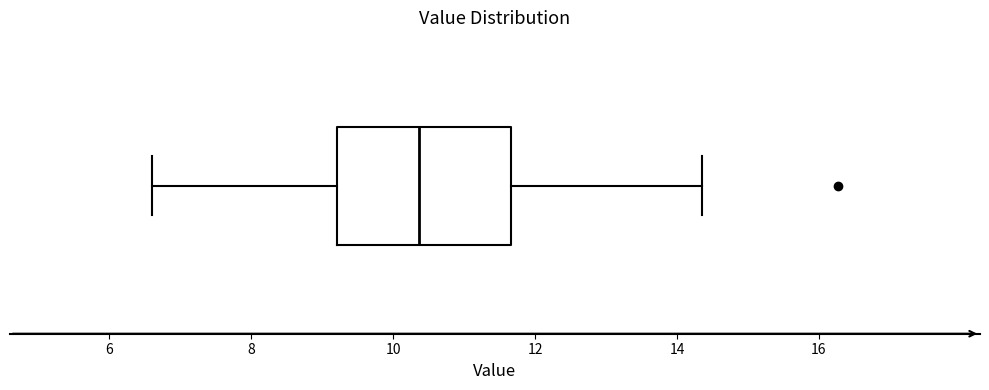

Read this box plot against the x-axis: the position of the median line, the range covered by the box, and the ends of both whiskers. The values are not printed on the chart, so give them approximately, as read against the axis.

median 10.4, box 9.2 to 11.6, whiskers 6.6 to 14.4